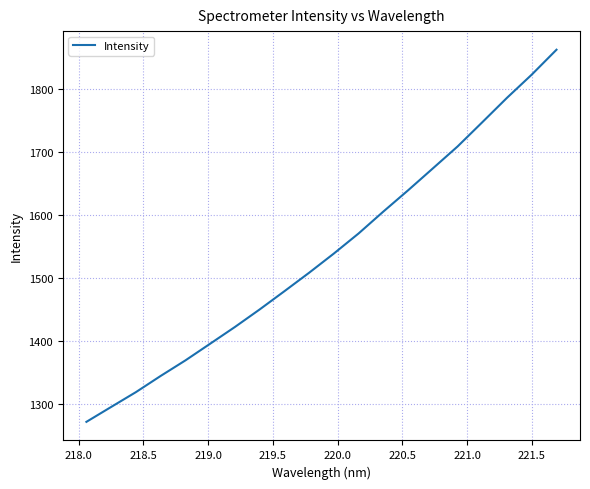

What is the maximum value shown in the chart?

1861.9